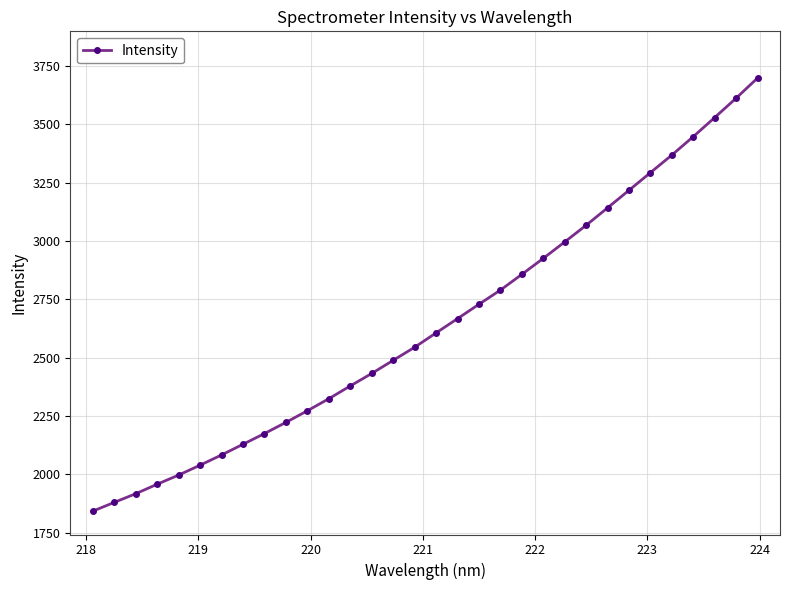

What is the difference between the maximum and second lowest values?

1818.1